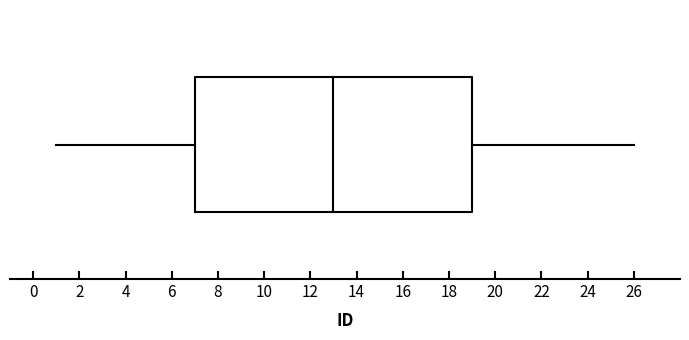

Read this box plot against the x-axis: the position of the median line, the range covered by the box, and the ends of both whiskers. The values are not printed on the chart, so give them approximately, as read against the axis.

median 13, box 7 to 19, whiskers 1 to 26